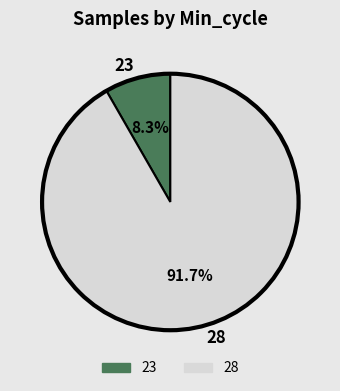

To the nearest percent, what is the average slice percentage?

50%